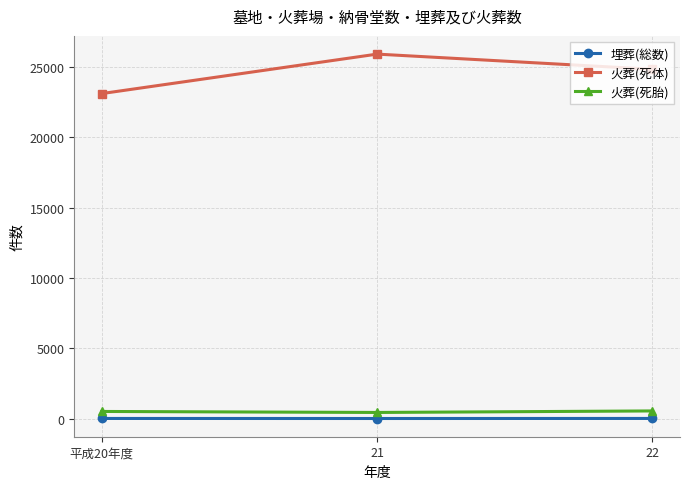

What is the total value across all series at 22?

25409